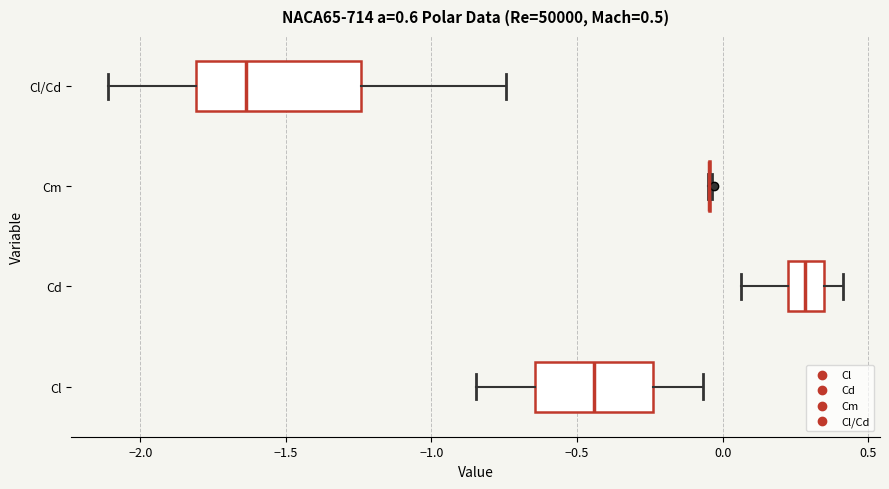

Comparing the boxes themselves (not the whiskers), which one is the widest?

Cl/Cd